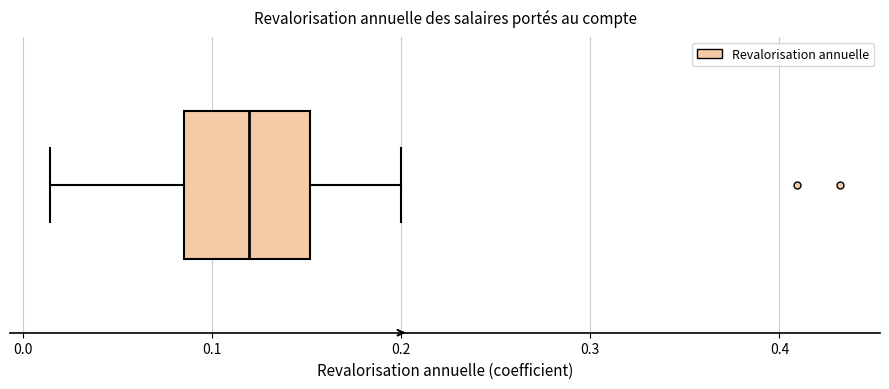

Transcribe this box plot: give where the median line is, the range the box spans, and where the two whiskers end, as read against the x-axis. The values are not printed on the chart, so give them approximately, as read against the axis.

median 0.12, box 0.08 to 0.15, whiskers 0.01 to 0.20